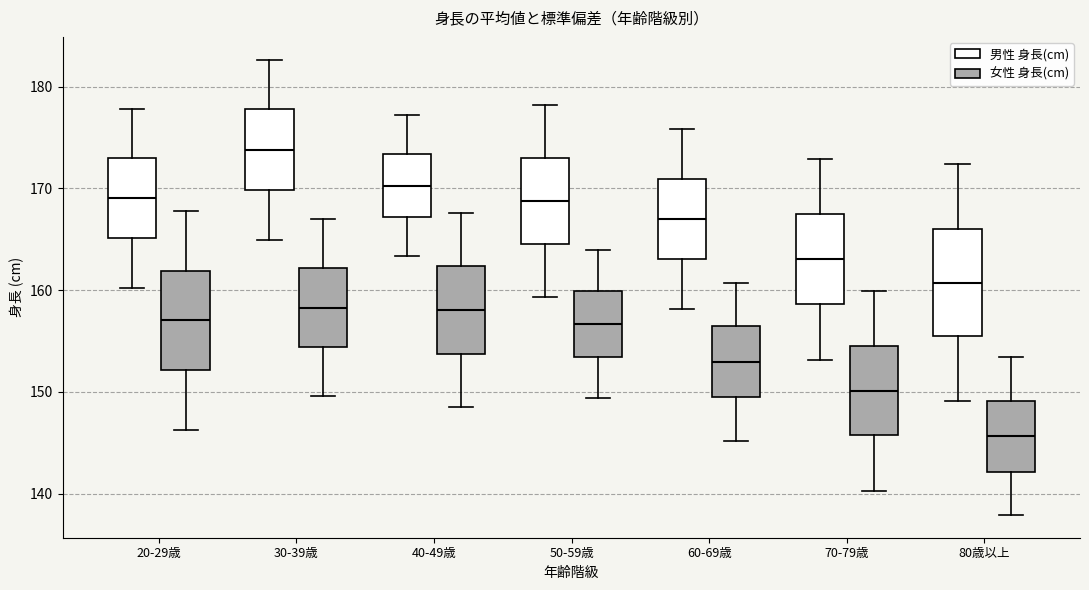

Which box has the highest median line?

30-39歳 (男性 身長(cm))